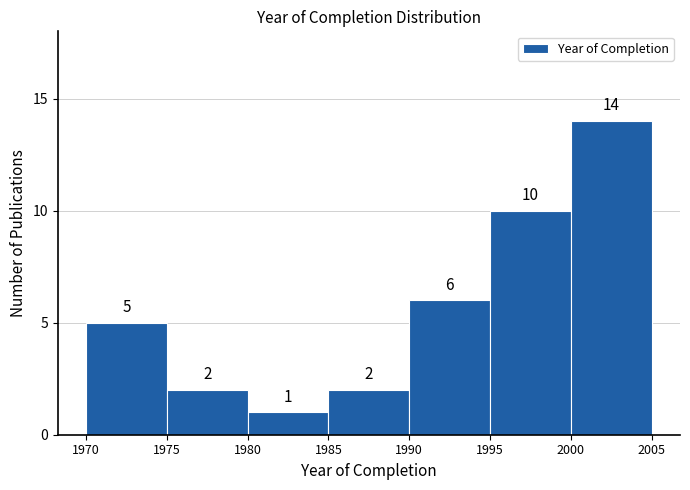

Reading left to right, list every bar in this chart as the range it spans on the x-axis followed by its height.

1970 to 1975: 5
1975 to 1980: 2
1980 to 1985: 1
1985 to 1990: 2
1990 to 1995: 6
1995 to 2000: 10
2000 to 2005: 14